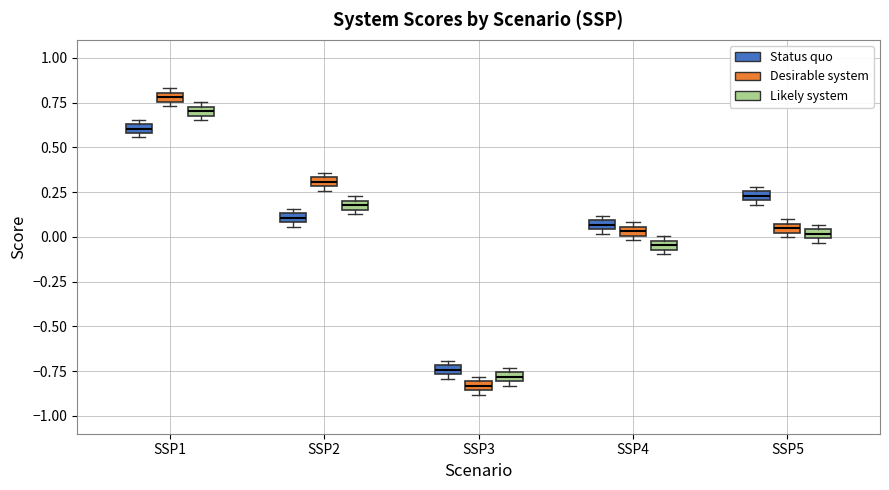

Which box's median line is the lowest?

SSP3 (Desirable system)